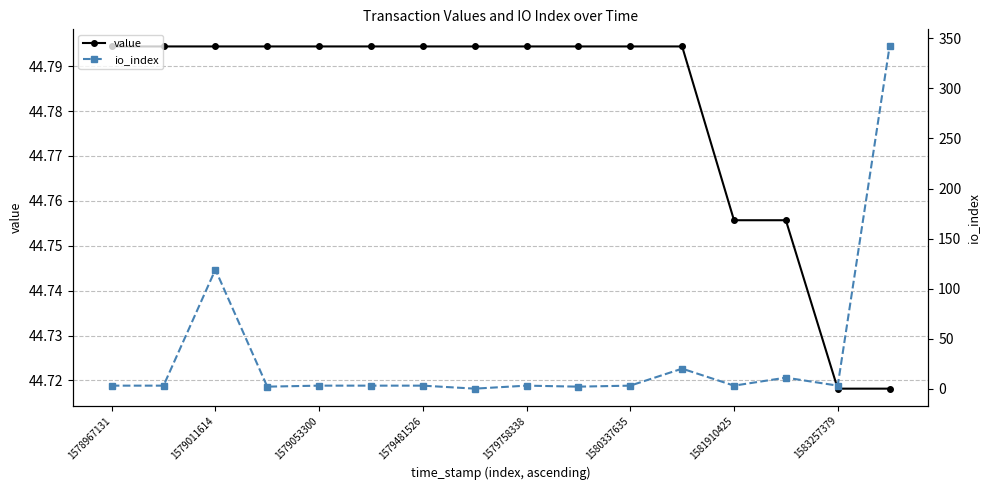

How many value values are between 44 and 45?

16